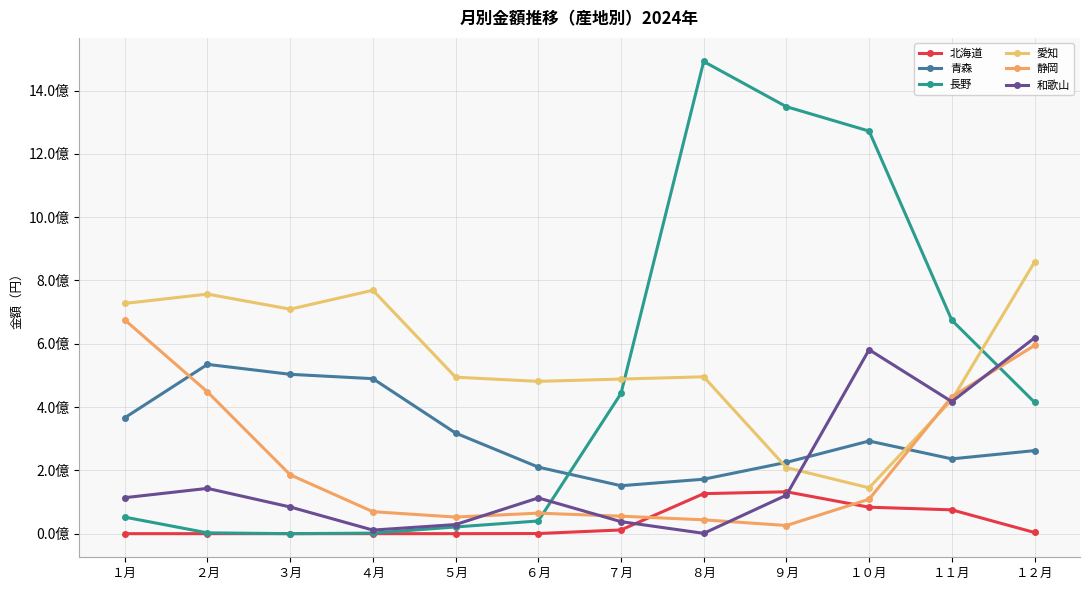

Does the chart display data point markers on the line(s)?

Yes